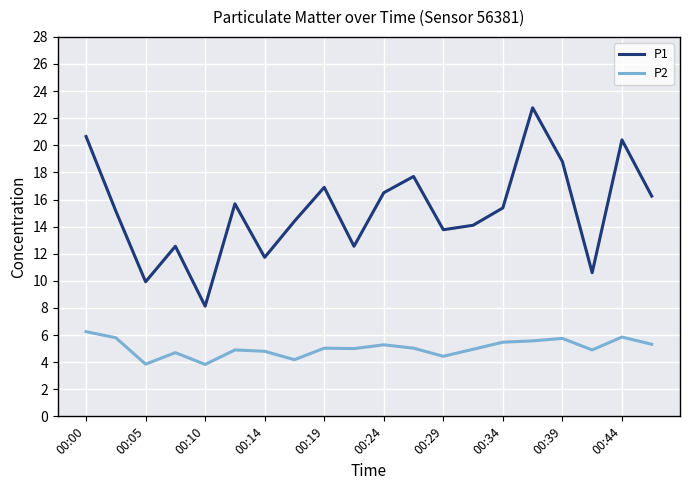

What is the difference between the maximum and minimum values in the P1 series?

14.6